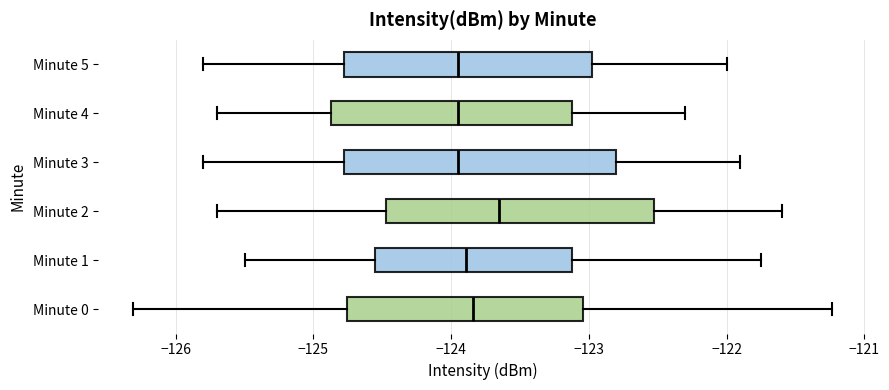

Reading bottom to top, transcribe this box plot: for each box, give where its median line is, the range the box spans, and where its two whiskers end, as read against the x-axis. The values are not printed on the chart, so give them approximately, as read against the axis.

Minute 0: median -123.8, box -124.8 to -123.0, whiskers -126.3 to -121.2
Minute 1: median -123.9, box -124.5 to -123.1, whiskers -125.5 to -121.7
Minute 2: median -123.6, box -124.5 to -122.5, whiskers -125.7 to -121.6
Minute 3: median -123.9, box -124.8 to -122.8, whiskers -125.8 to -121.9
Minute 4: median -123.9, box -124.9 to -123.1, whiskers -125.7 to -122.3
Minute 5: median -123.9, box -124.8 to -123.0, whiskers -125.8 to -122.0